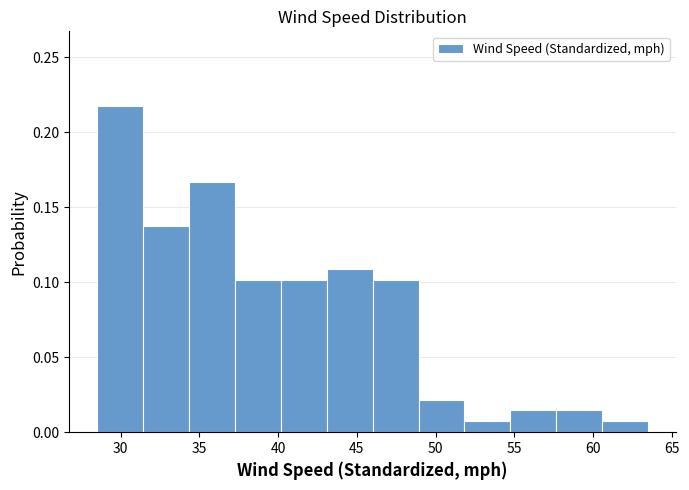

Which range on the x-axis has the tallest bar?

28.5 to 31.5